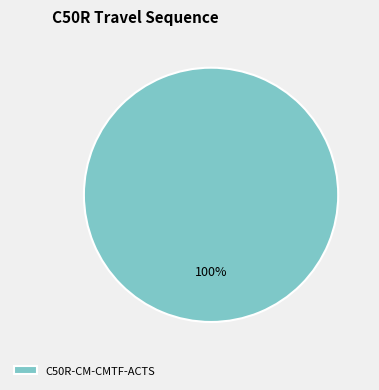

Is it true that C50R-CM-CMTF-ACTS is 88% of the pie?

False